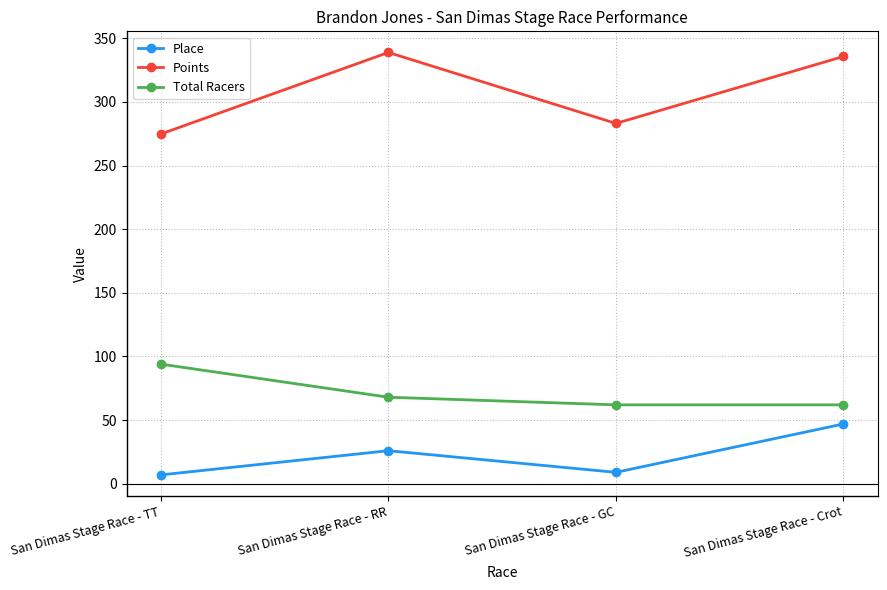

True or false: Place has more than 2 interior local peaks.

False